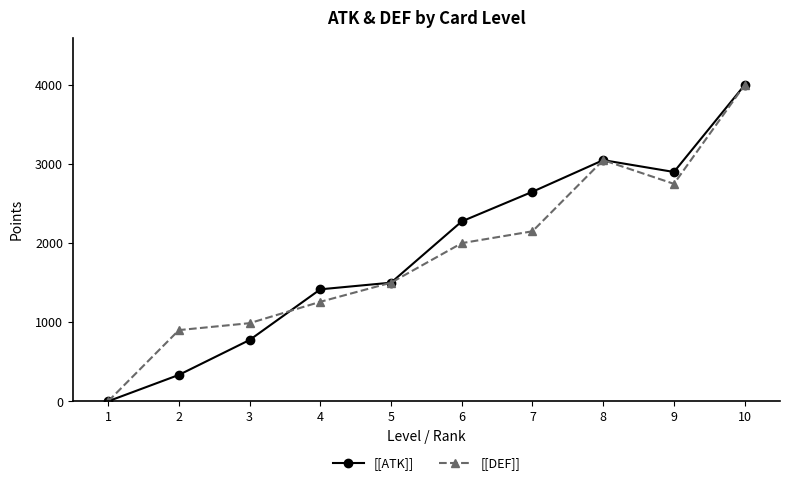

True or false: [[ATK]] and [[DEF]] cross at least once.

True